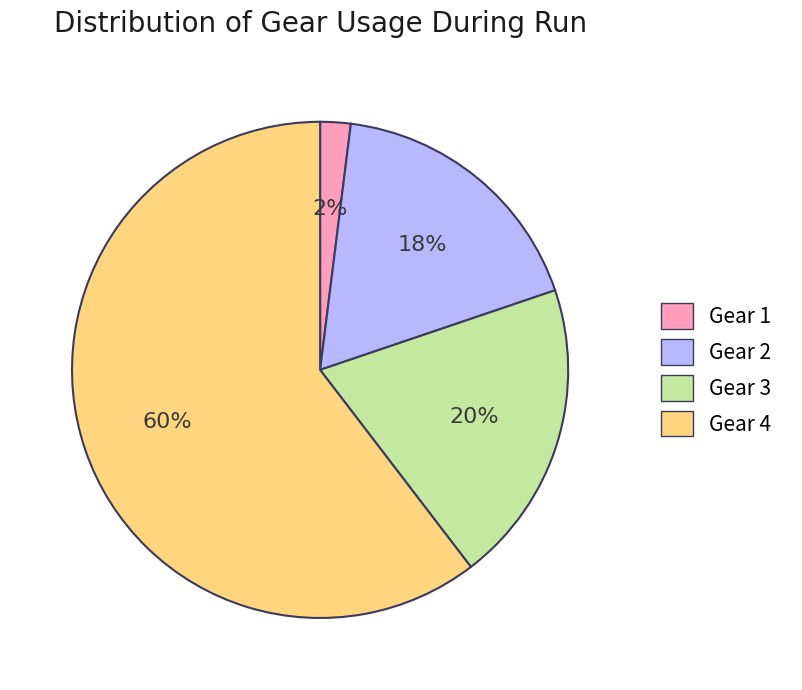

Combined, do Gear 4 and Gear 2 account for over 50%?

Yes